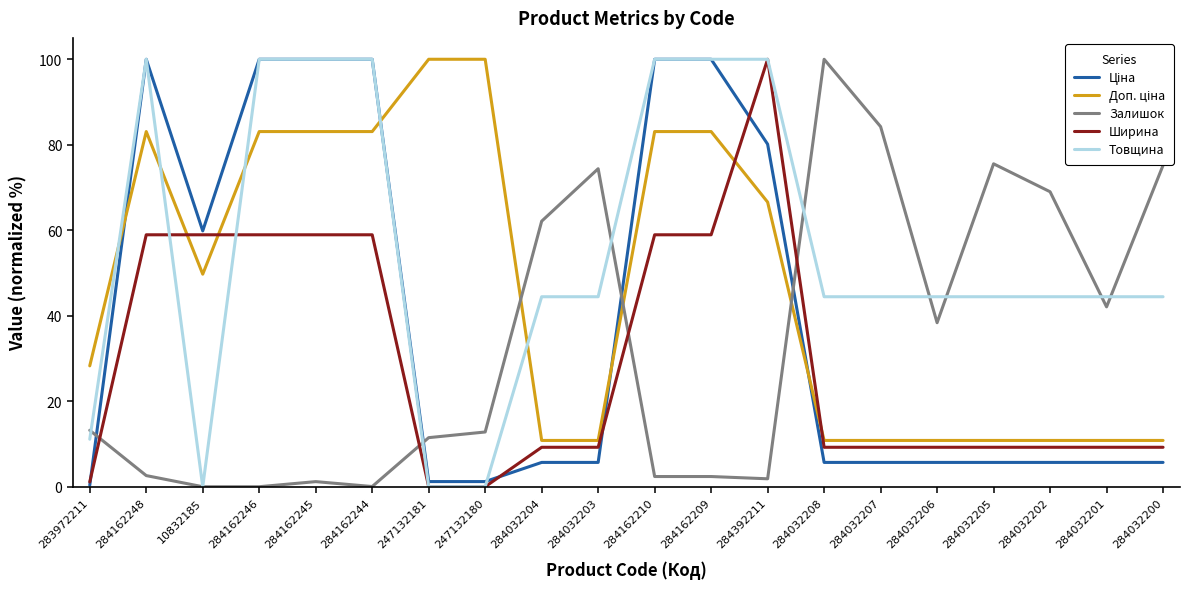

What is the greatest value displayed?

100.0